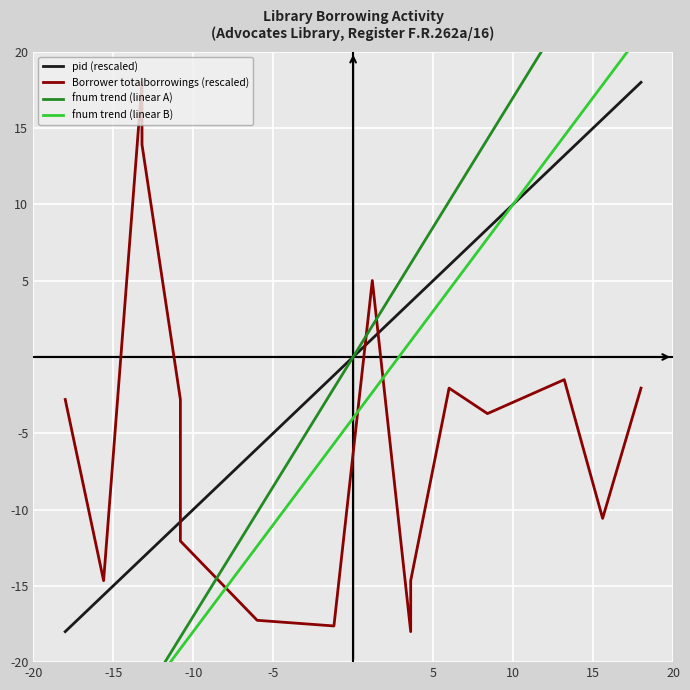

Does the chart display data point markers on the line(s)?

No